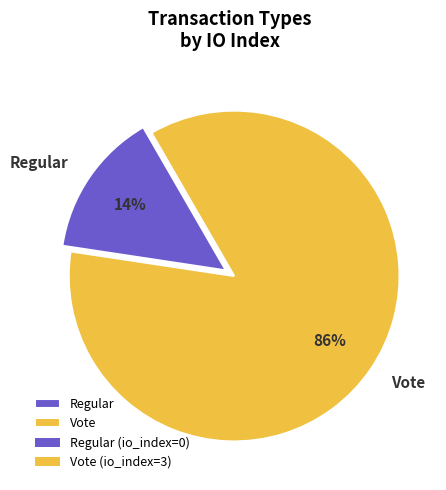

What is the largest slice in the pie chart?

Vote